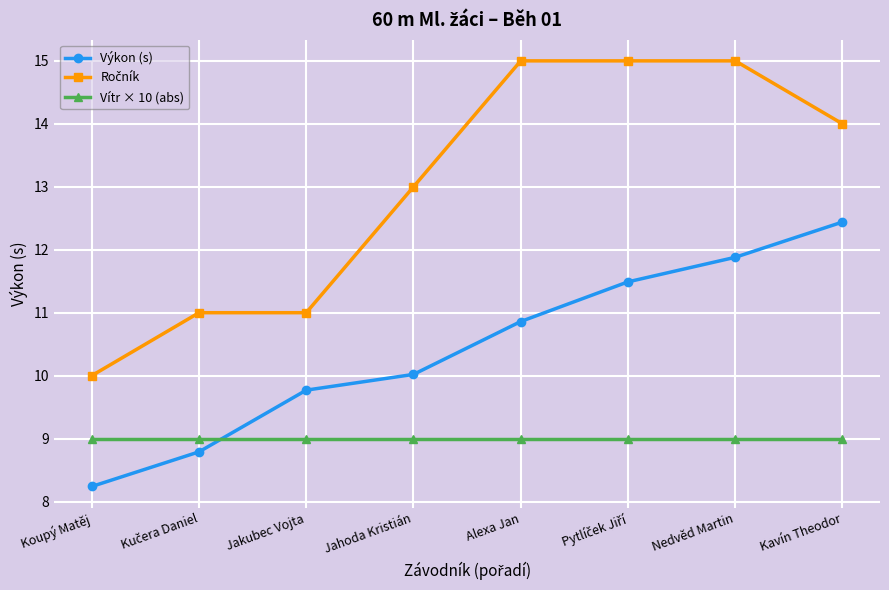

What is the minimum value shown in the chart?

8.2